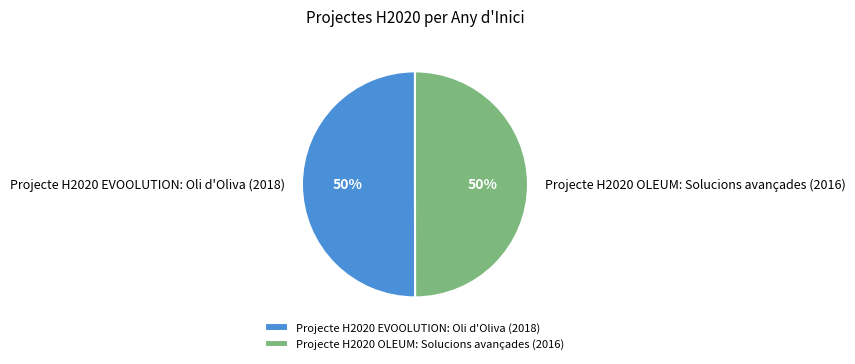

To the nearest percent, what portion does Projecte H2020 EVOOLUTION: Oli d'Oliva (2018) represent?

50%